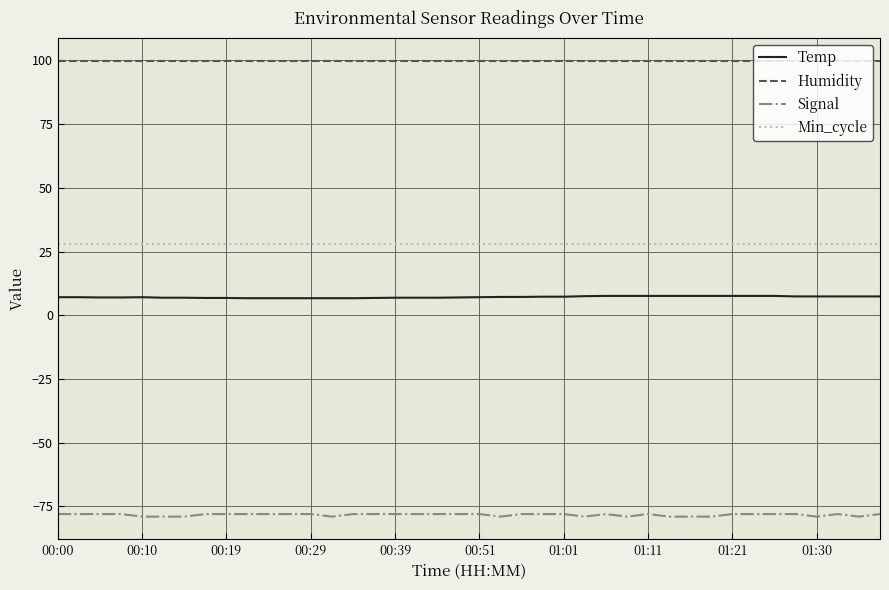

Which series has the largest total across all categories?

Humidity